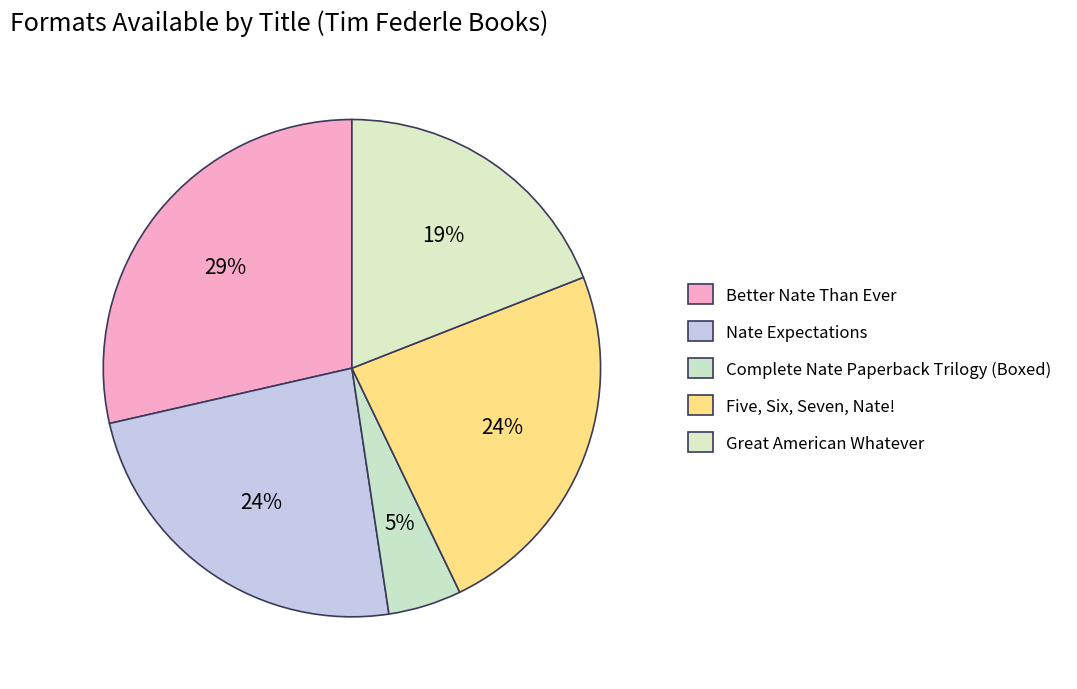

What percentage is the Great American Whatever slice, to the nearest percent?

19%